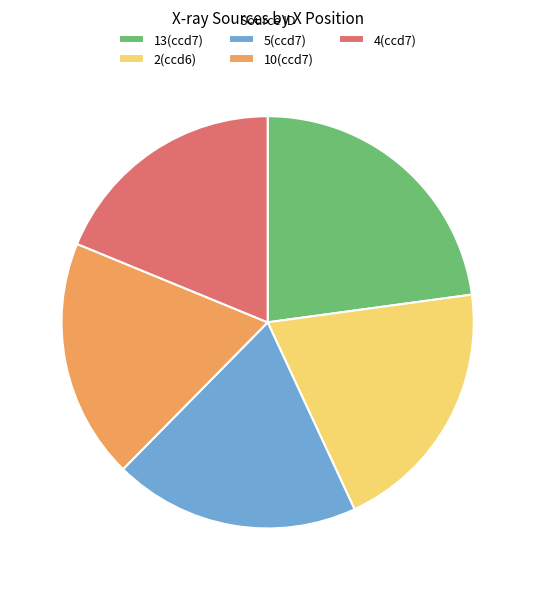

Do 2(ccd6) and 5(ccd7) together represent more than half of the pie?

No